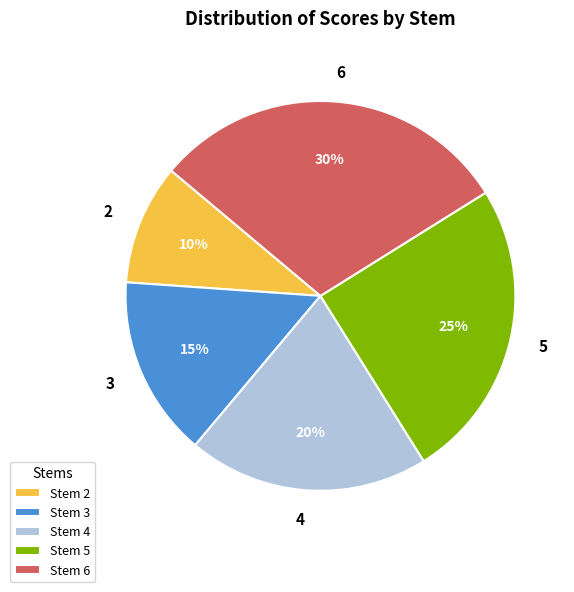

Rank the categories by value from highest to lowest.

6, 5, 4, 3, 2